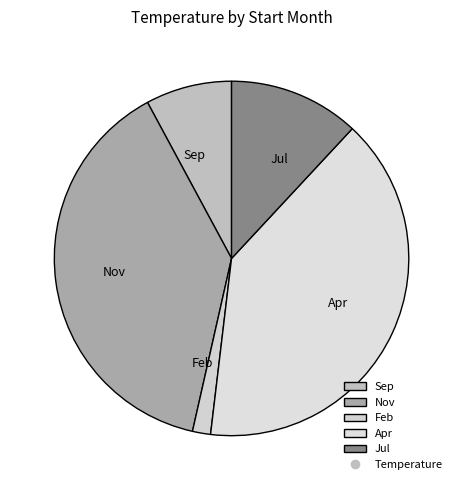

Do Feb and Jul together represent more than half of the pie?

No